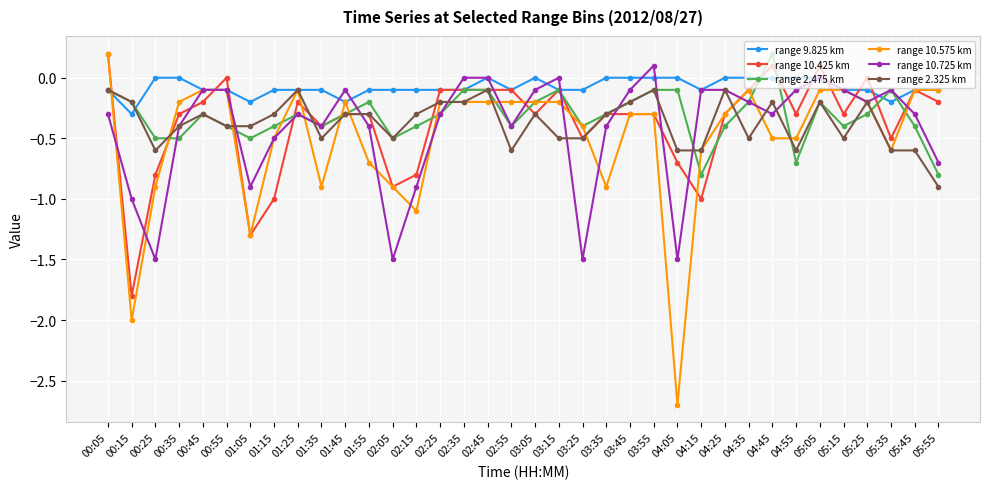

What is the difference between the maximum and minimum values in the range 10.575 km series?

2.9